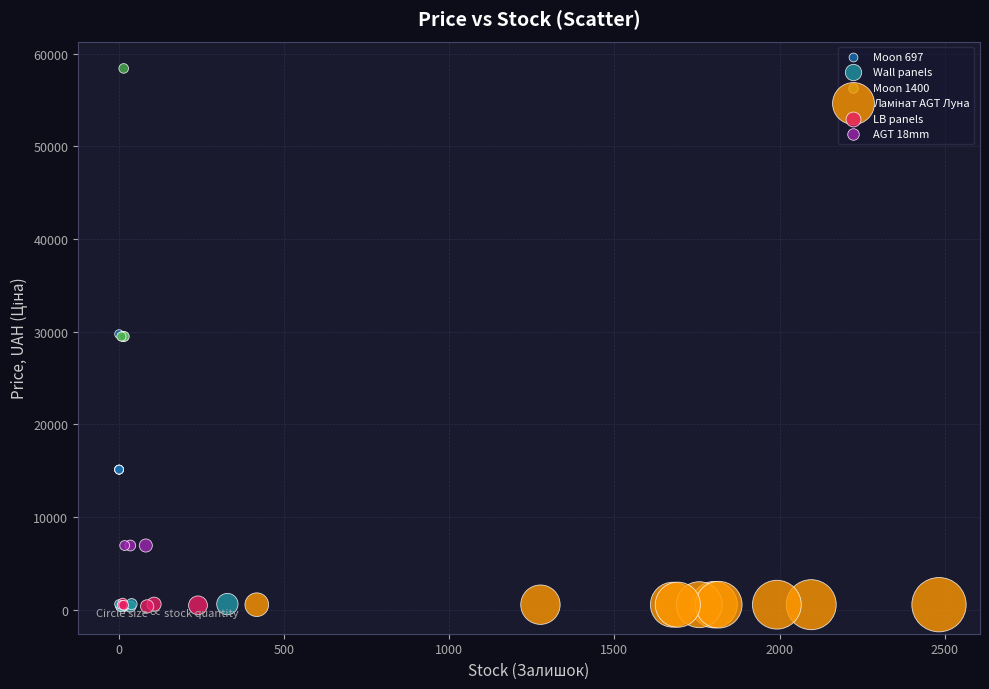

Which series contains the highest Y value?

Moon 1400